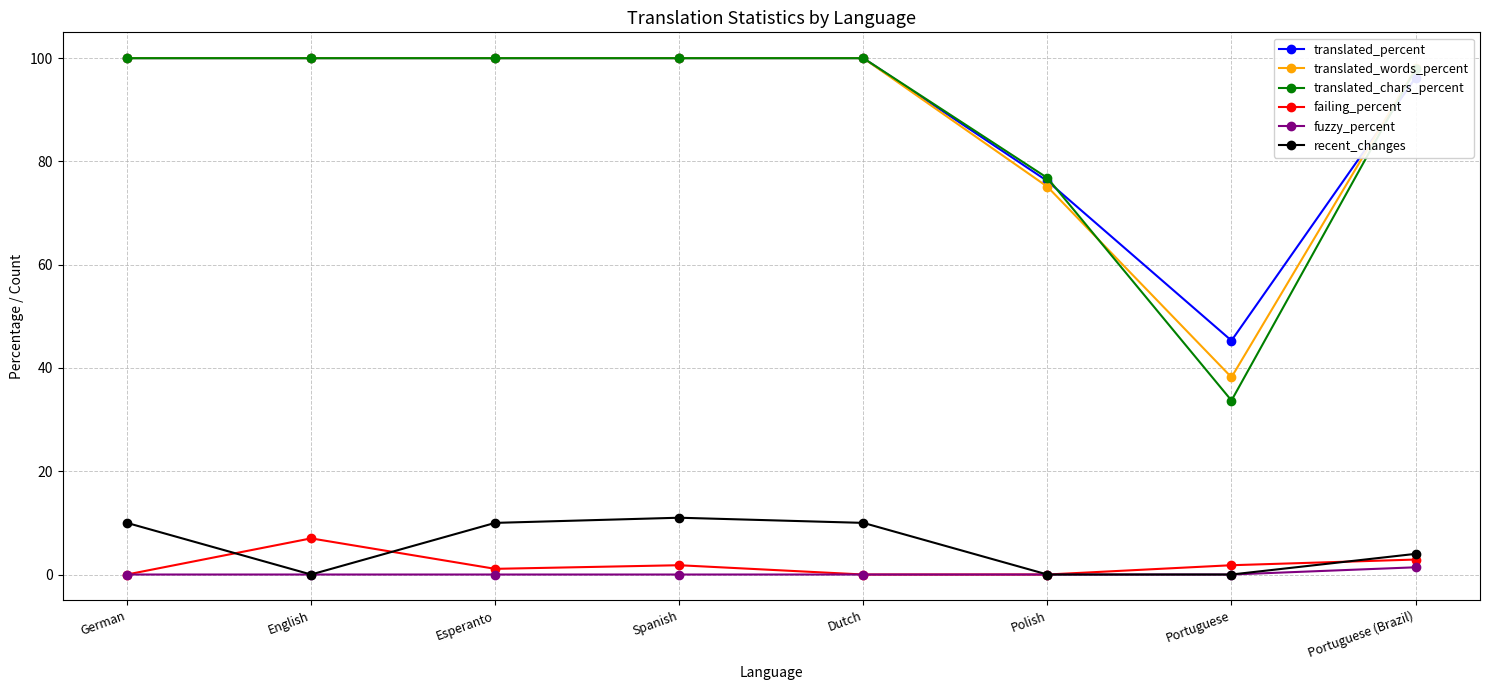

What is the sum of all translated_chars_percent values?

708.4